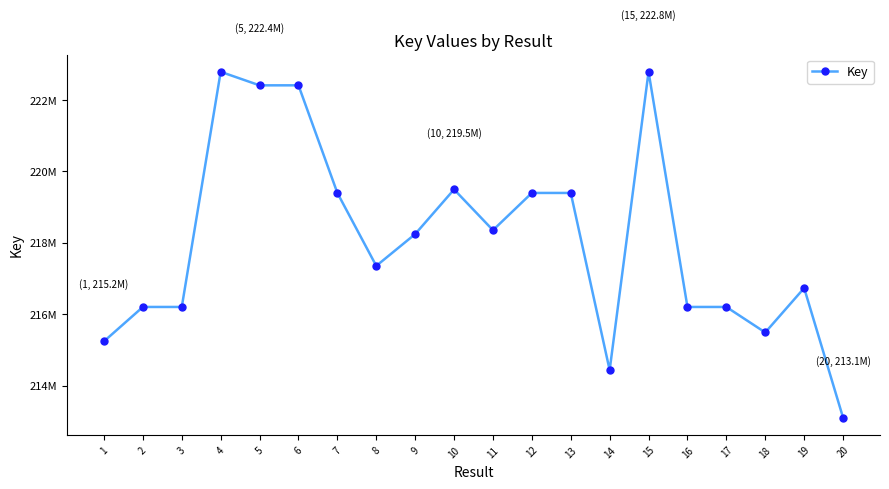

Is this an area chart (filled region under the line)?

No